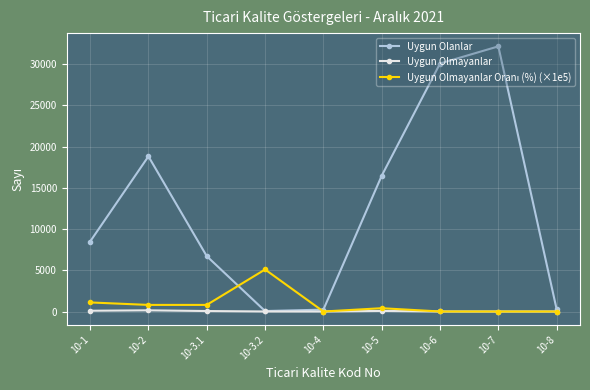

At how many categories does at least one series exceed 14141?

4